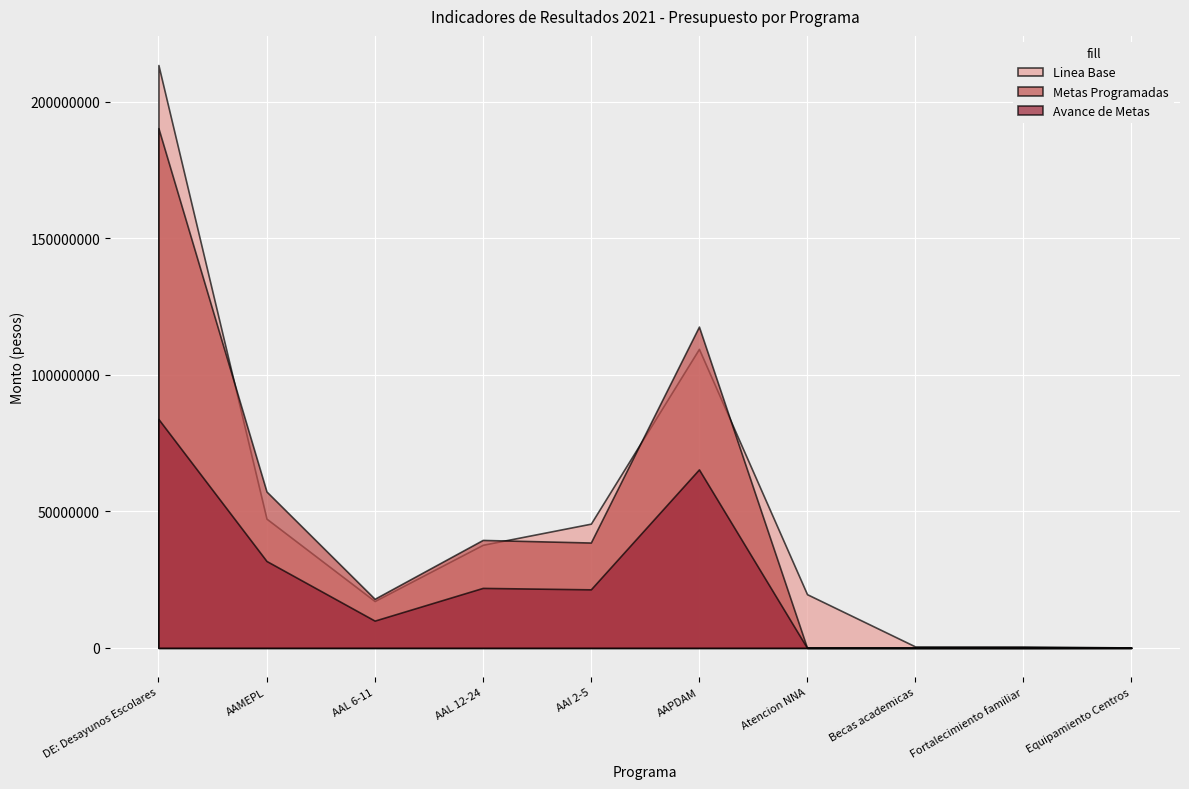

Between which two adjacent categories do Metas Programadas and Avance de Metas first intersect?

AAPDAM and Atencion NNA